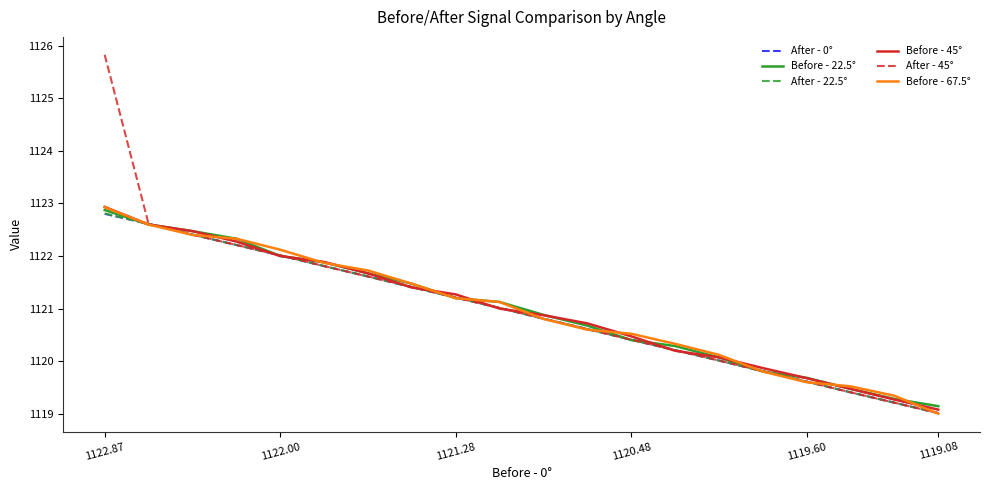

What is the highest value of the Before - 67.5° series?

1122.9